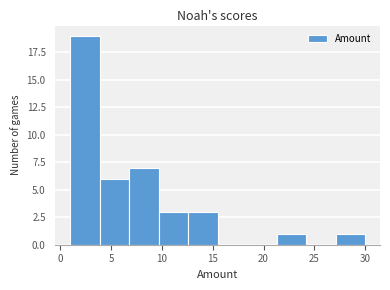

Reading left to right, transcribe this chart: for each bar, give the range it covers on the x-axis and its height. Neither the bar edges nor the heights are printed on the chart, so give them approximately, as read against the axes.

1.0 to 3.9: 19
3.9 to 6.8: 6
6.8 to 9.7: 7
9.7 to 12.6: 3
12.6 to 15.5: 3
15.5 to 18.4: 0
18.4 to 21.3: 0
21.3 to 24.2: 1
24.2 to 27.1: 0
27.1 to 30.0: 1